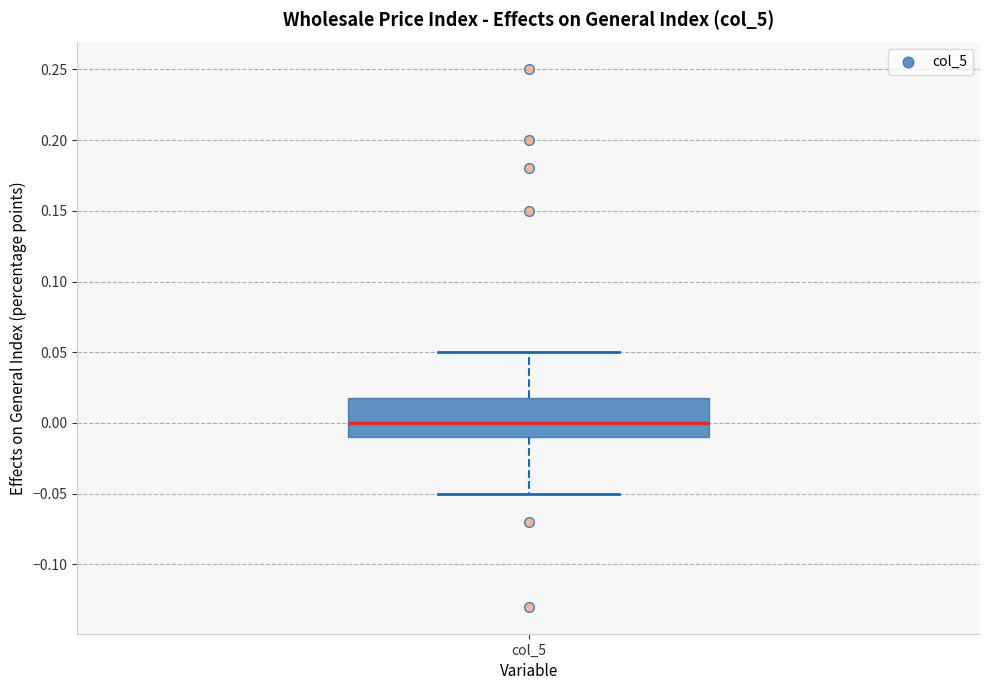

Where does the lower whisker of the box for col_5 end on the y-axis? The values are not printed on the chart, so give them approximately, as read against the axis.

-0.05